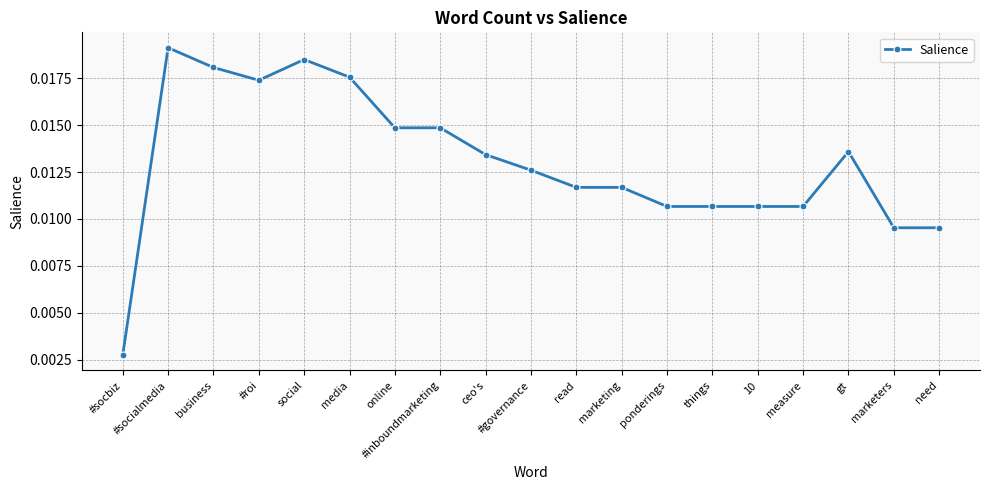

How many data points does each series have?

19